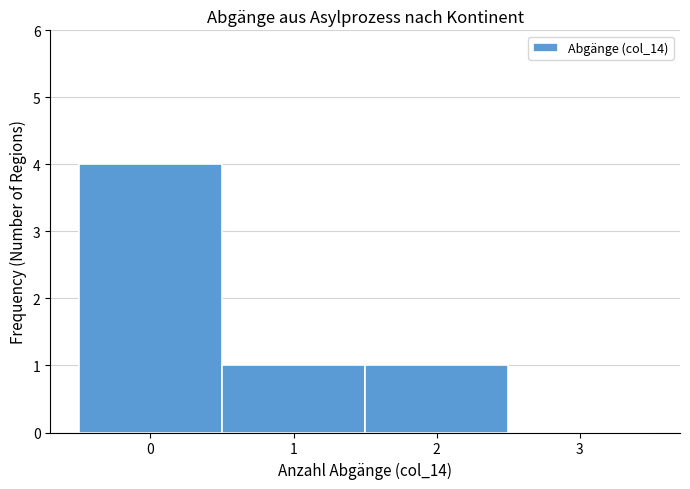

Reading left to right, list every bar in this chart as the range it spans on the x-axis followed by its height. The values are not printed on the chart, so give them approximately, as read against the axis.

-0.5 to 0.5: 4
0.5 to 1.5: 1
1.5 to 2.5: 1
2.5 to 3.5: 0